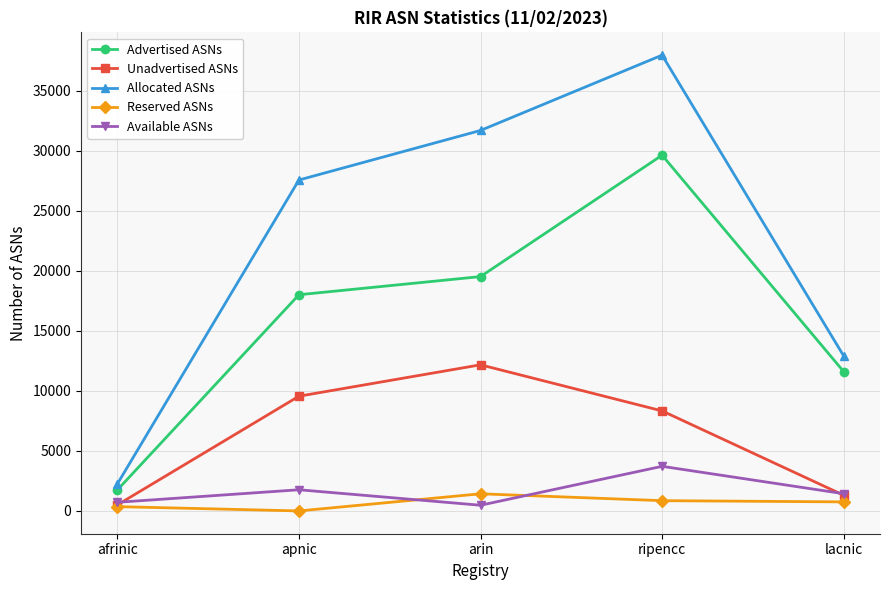

True or false: Reserved ASNs and Advertised ASNs cross at least once.

False